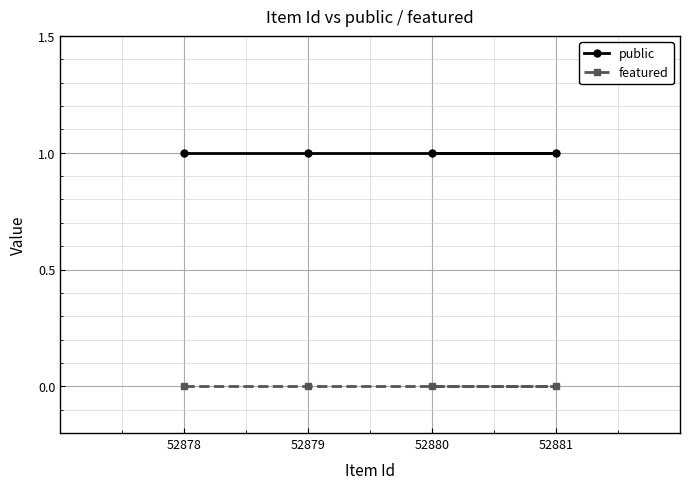

What is the approximate value of public at 52879?

1